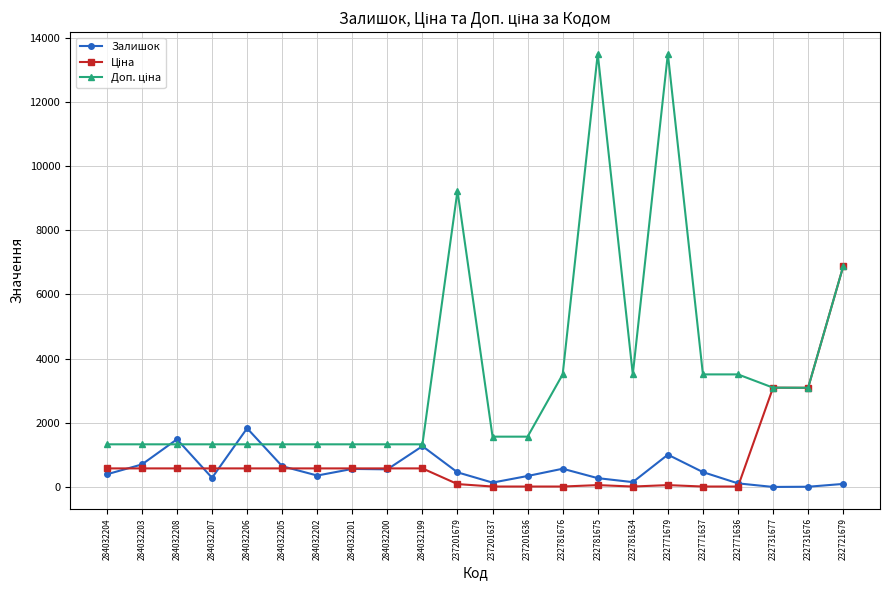

What is the difference between the highest and lowest values at 284032204?

934.3